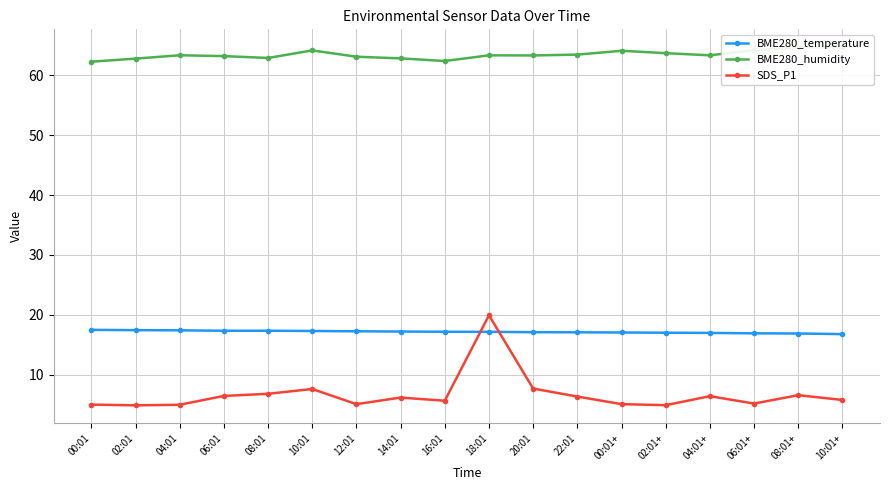

What is the minimum value shown in the chart?

4.9